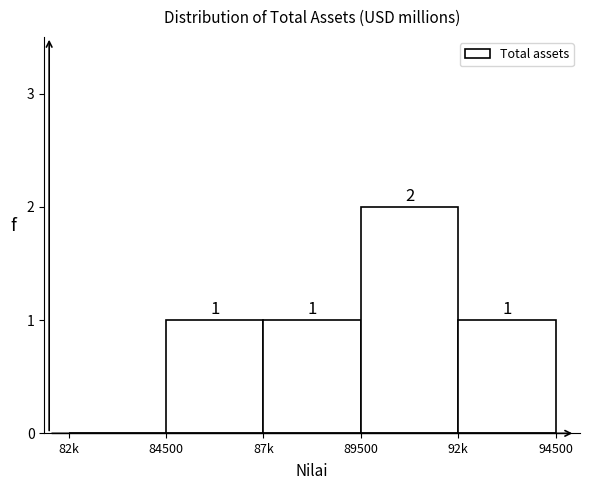

Reading left to right, list all the values displayed in this chart.

82k=0	84500=1	87k=1	89500=2	92k=1